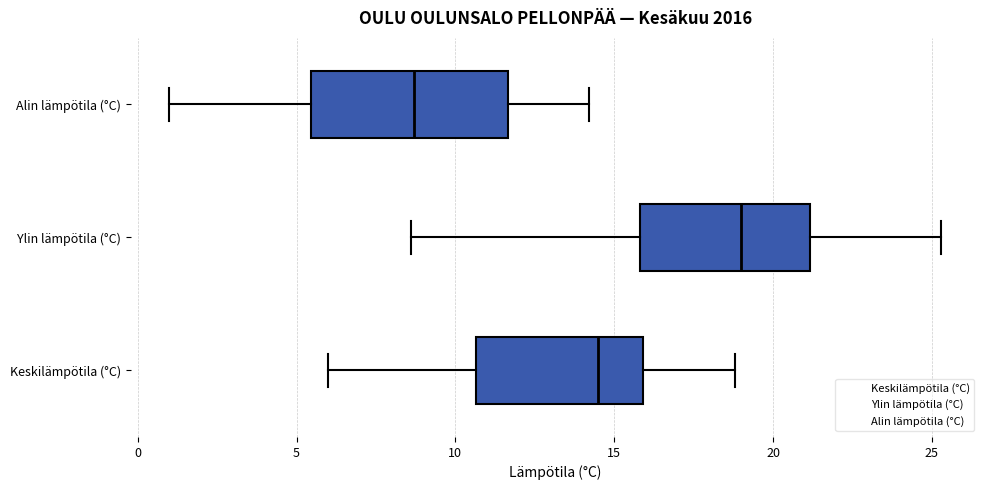

Where does the right whisker of the box for Keskilämpötila (°C) end on the x-axis? The values are not printed on the chart, so give them approximately, as read against the axis.

19.0